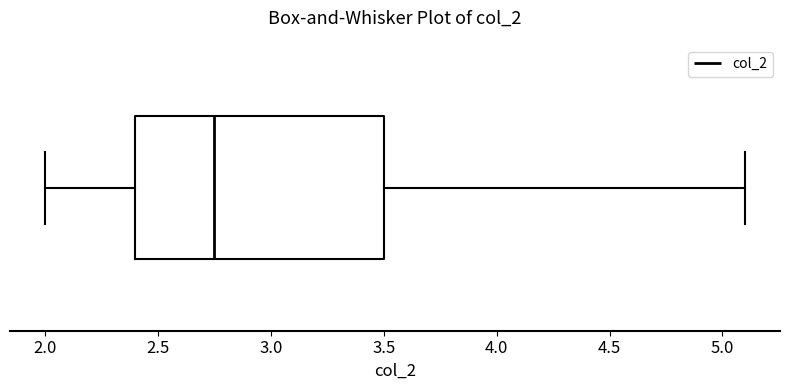

Where does the left whisker of the box end on the x-axis? The values are not printed on the chart, so give them approximately, as read against the axis.

2.00